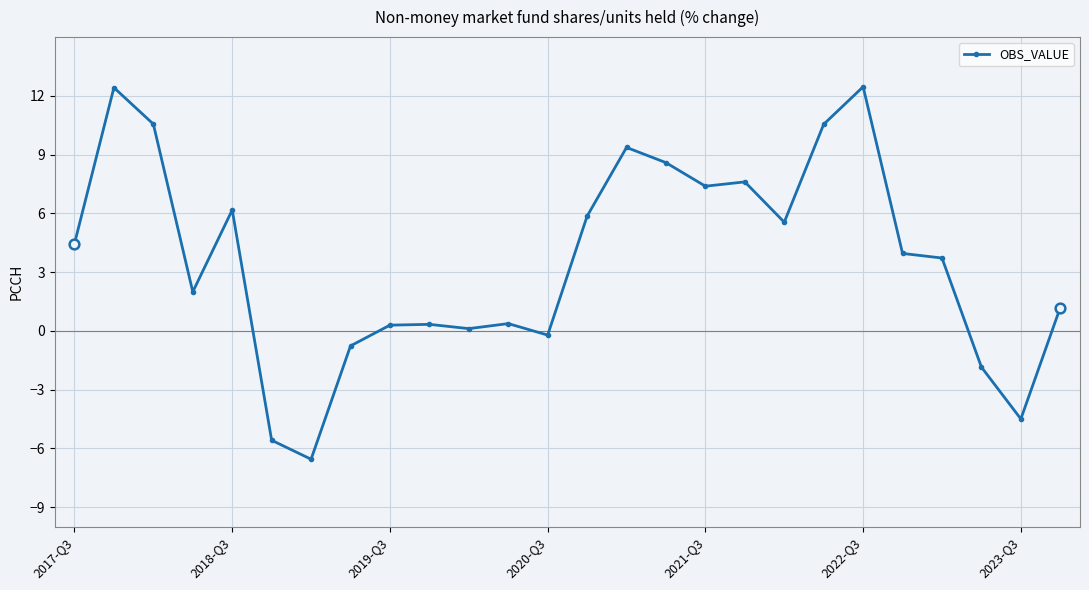

How many points are lower than both their immediate neighbors (excluding endpoints)?

7